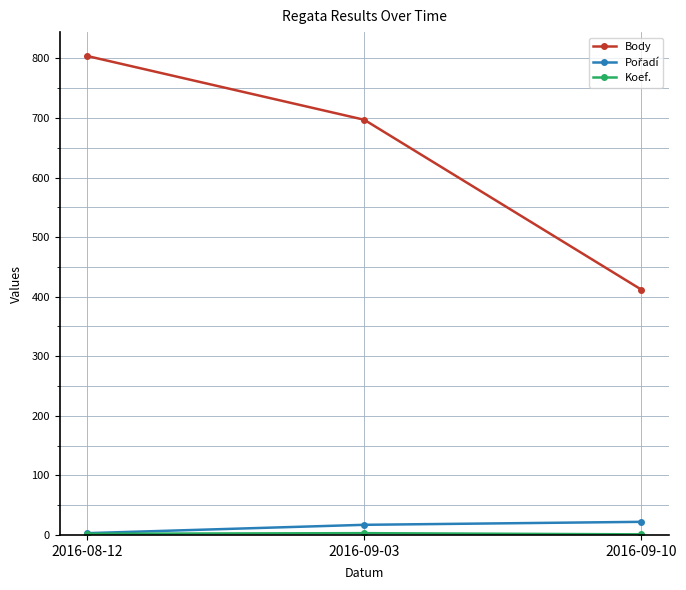

List the labels in order of Body value, largest first.

2016-08-12, 2016-09-03, 2016-09-10